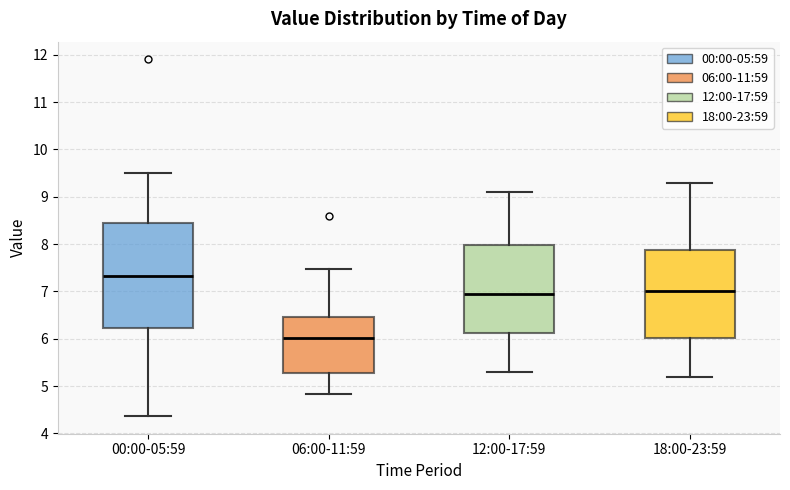

Reading left to right, read every box against the y-axis: the position of its median line, the range the box covers, and the ends of its whiskers. The values are not printed on the chart, so give them approximately, as read against the axis.

00:00-05:59: median 7.3, box 6.2 to 8.4, whiskers 4.4 to 9.5
06:00-11:59: median 6.0, box 5.3 to 6.5, whiskers 4.8 to 7.5
12:00-17:59: median 7.0, box 6.1 to 8.0, whiskers 5.3 to 9.1
18:00-23:59: median 7.0, box 6.0 to 7.9, whiskers 5.2 to 9.3